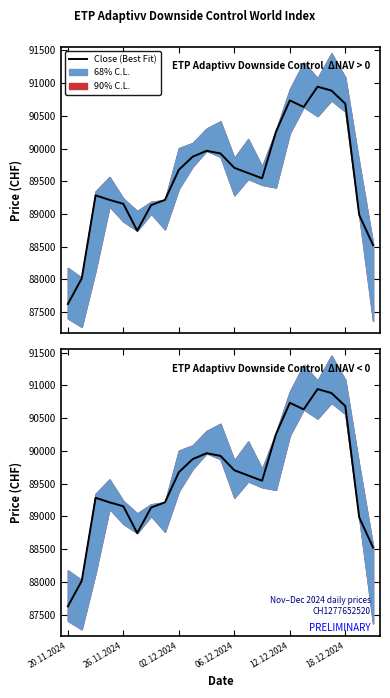

Reading left to right, list all the values displayed in this chart.

87625	88015	89285	89215	89155	88745	89135	89215	89675	89875	89965	89925	89705	89625	89545	90255	90735	90635	90945	90885	90685	88985	88525